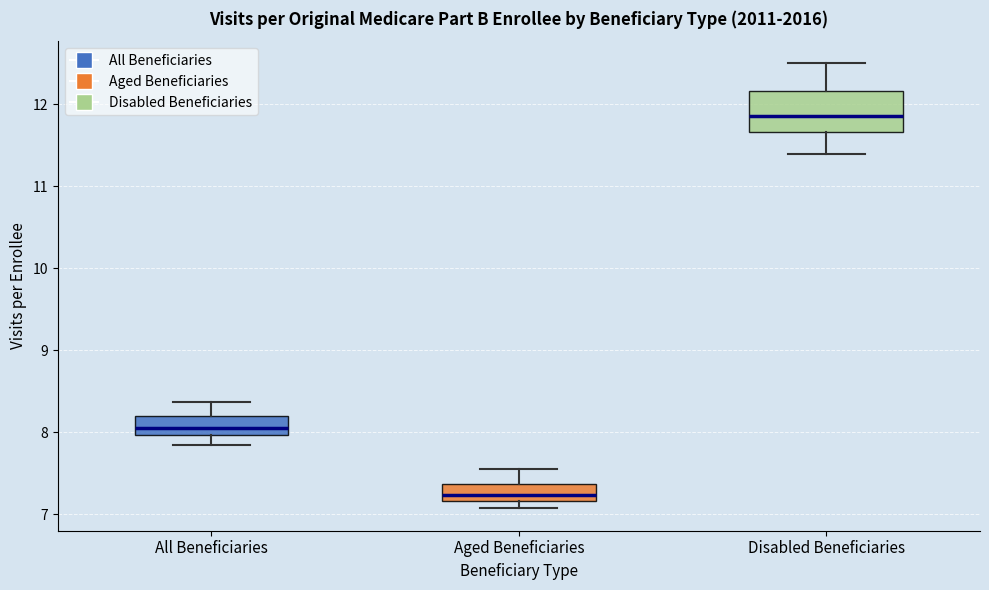

Which box is the tallest, from its lower edge to its upper edge?

Disabled Beneficiaries